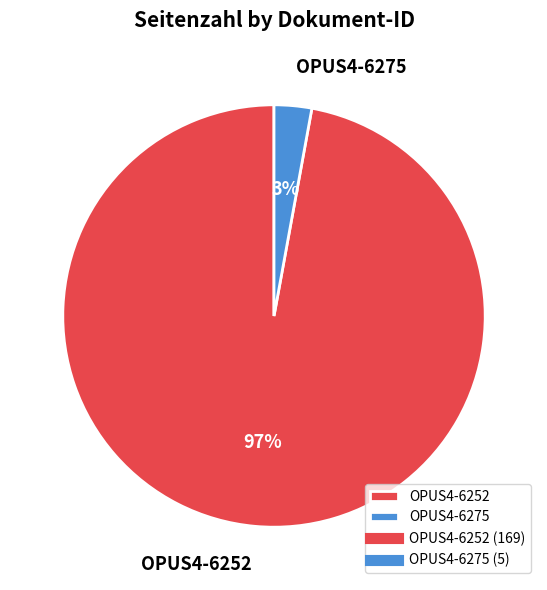

The OPUS4-6275 slice represents 16% of the pie. True or false?

False